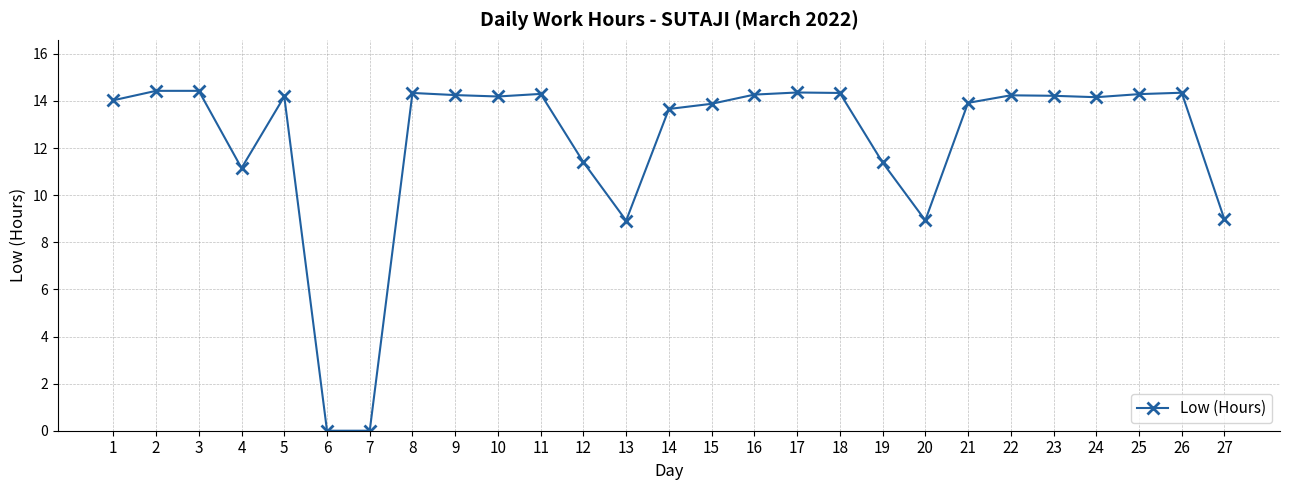

The value at 20 is 5.3. True or false?

False